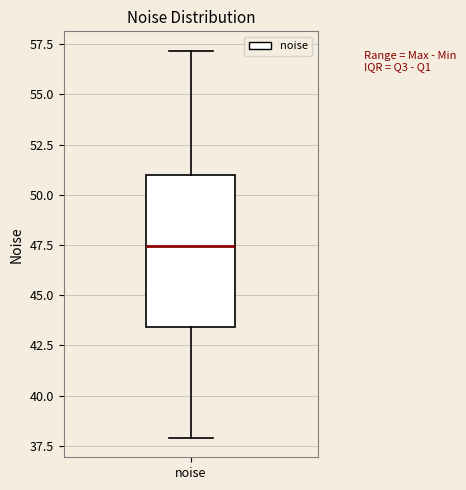

Read this box plot against the y-axis: the position of the median line, the range covered by the box, and the ends of both whiskers. The values are not printed on the chart, so give them approximately, as read against the axis.

median 47.5, box 43.5 to 51.0, whiskers 38.0 to 57.0